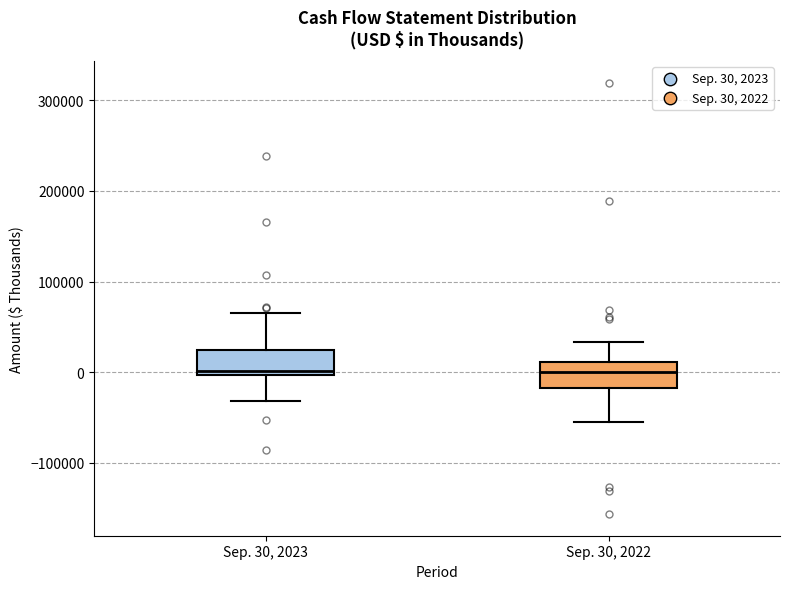

Reading left to right, read every box against the y-axis: the position of its median line, the range the box covers, and the ends of its whiskers. The values are not printed on the chart, so give them approximately, as read against the axis.

Sep. 30, 2023: median 0 (just above the box's lower edge), box 0 to 20000, whiskers -30000 to 70000
Sep. 30, 2022: median 0, box -20000 to 10000, whiskers -50000 to 30000